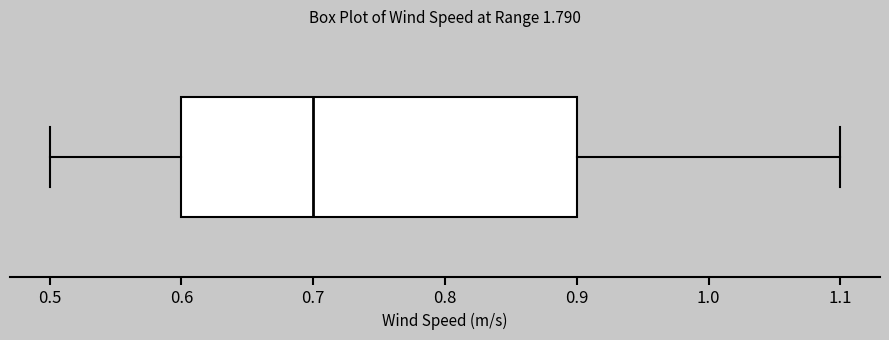

Where is the right edge of the box on the x-axis? The values are not printed on the chart, so give them approximately, as read against the axis.

0.9